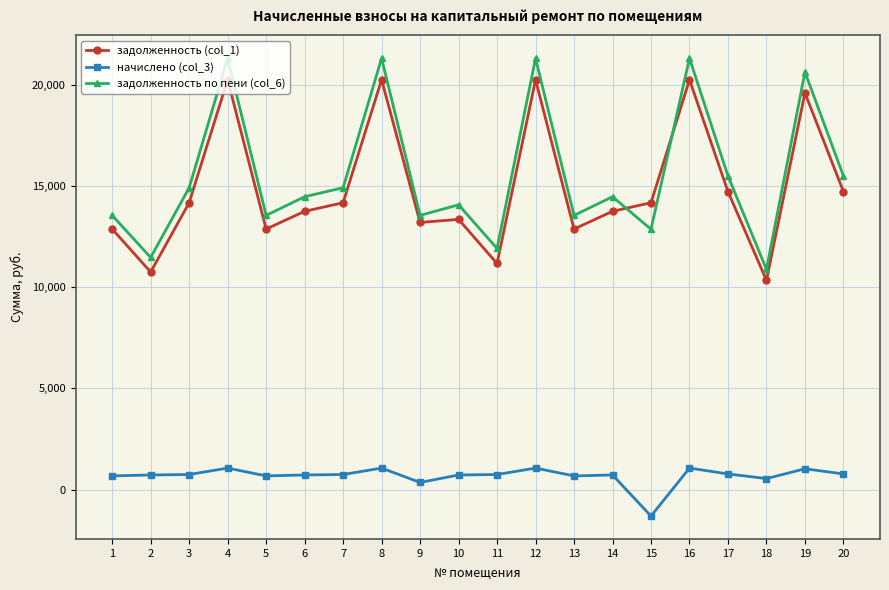

What is the total value across all series at 4?

42594.5